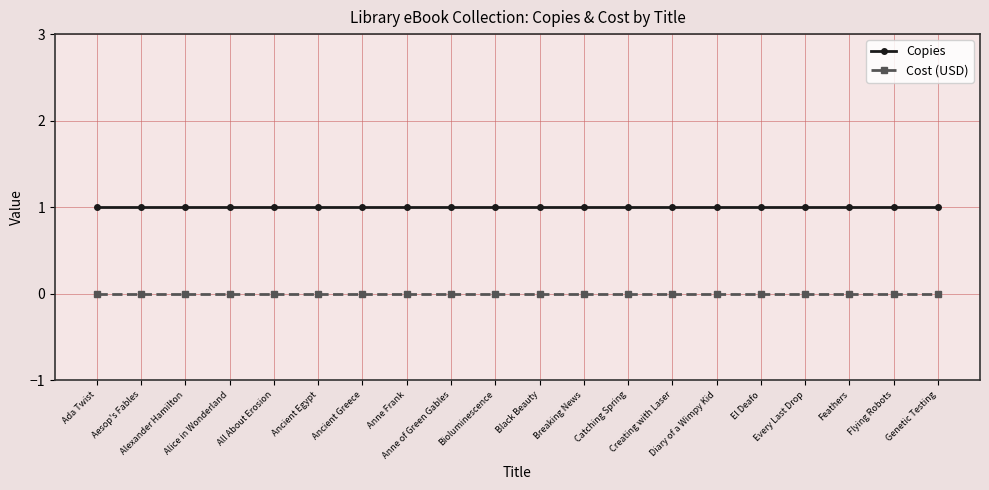

What is the label of the 11th point from the right?

Bioluminescence